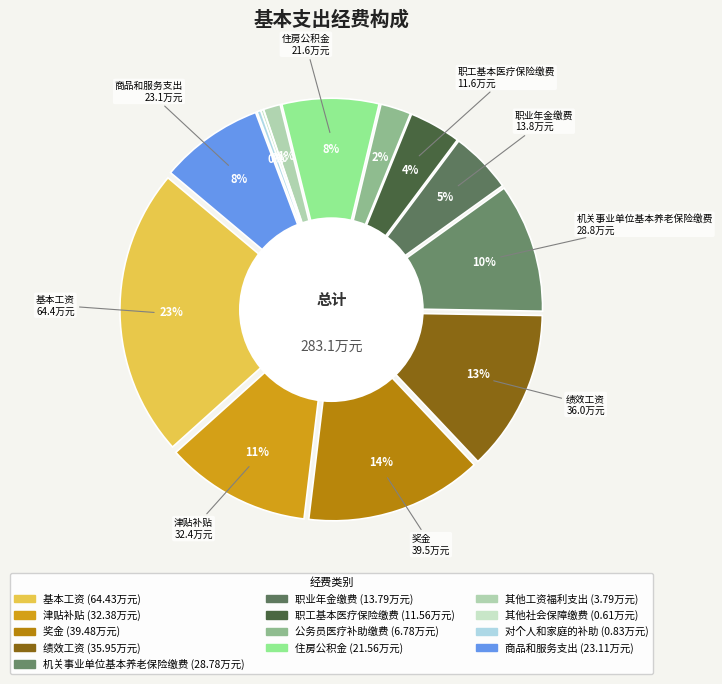

To the nearest percent, what is the average slice percentage?

8%